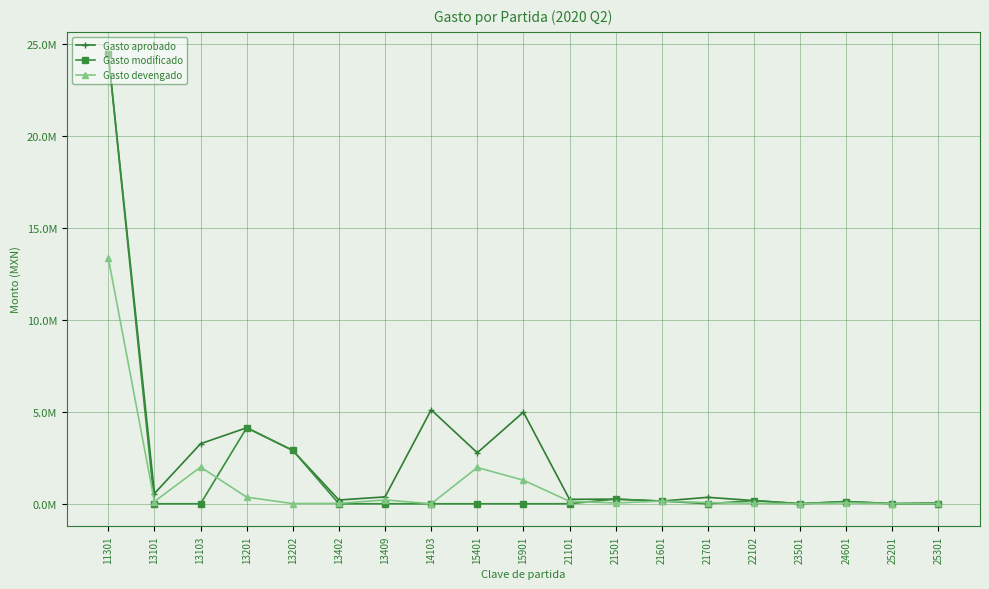

What are all the series names shown in the legend?

Gasto aprobado, Gasto modificado, Gasto devengado